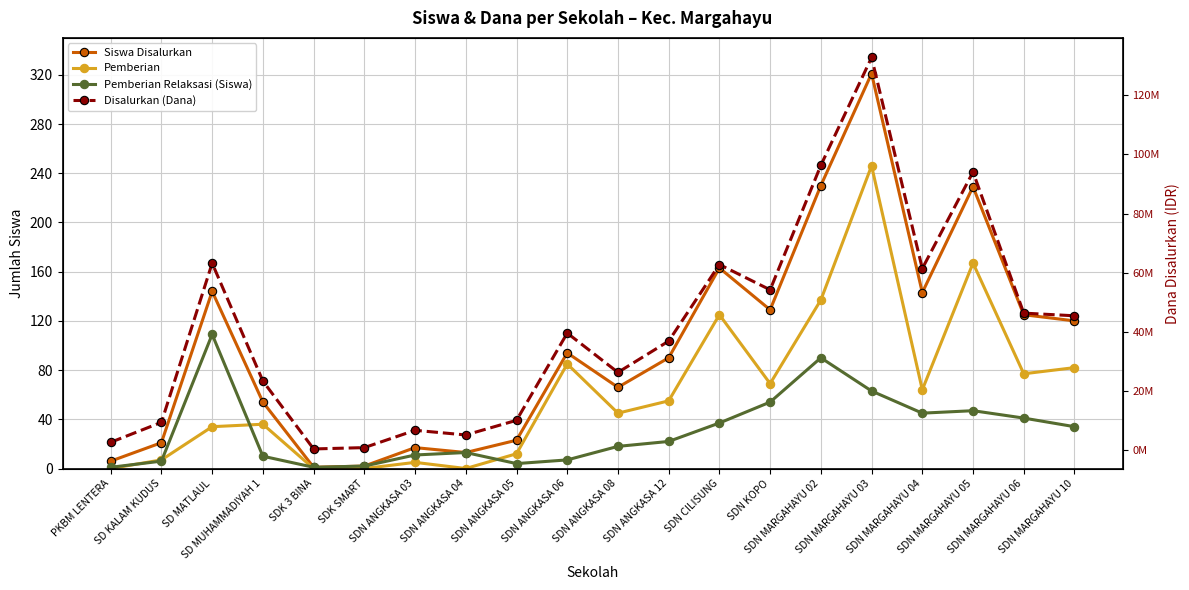

The value of Pemberian at SDK 3 BINA is 0. True or false?

True